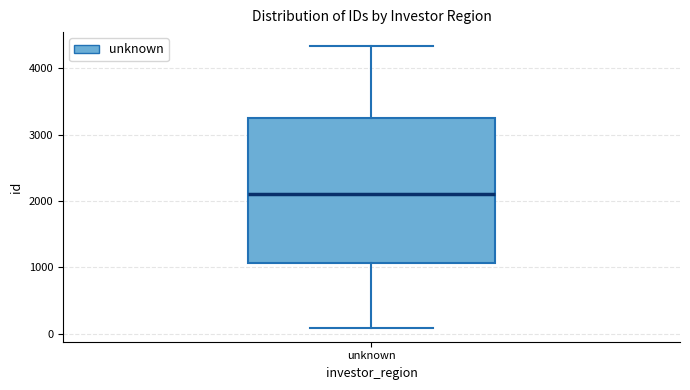

Where is the upper edge of the box for unknown on the y-axis? The values are not printed on the chart, so give them approximately, as read against the axis.

3300